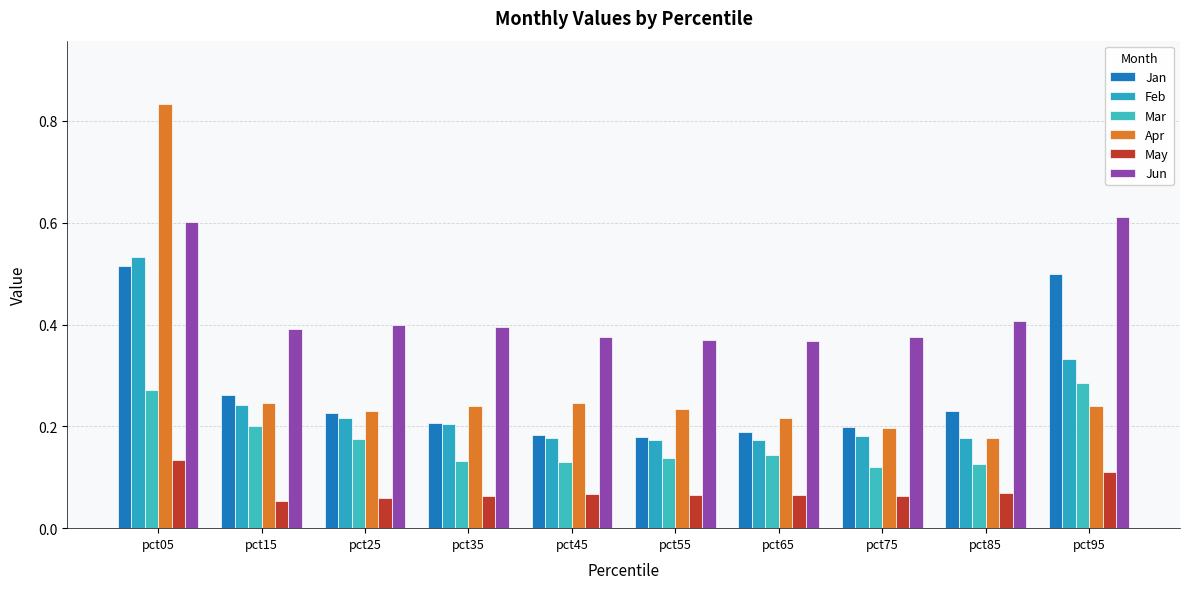

Which category has the lowest value in the Jun series?

pct65